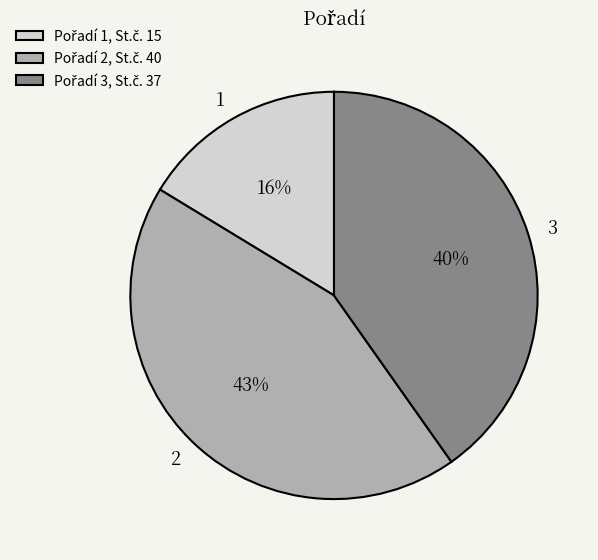

Do 1 and 2 together represent more than half of the pie?

Yes